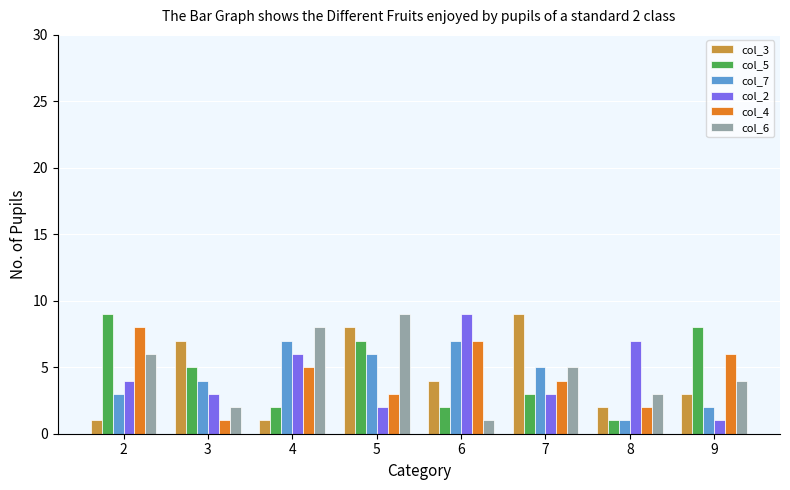

The col_2 series shows 4 at 2. True or false?

True